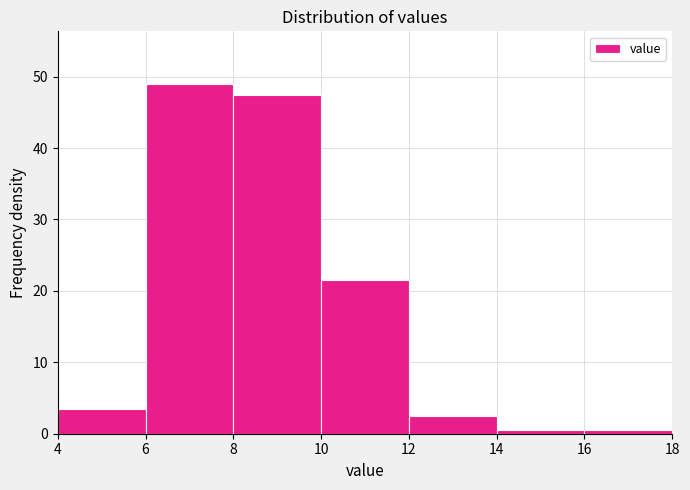

How tall is the bar that spans 6 to 8 on the x-axis? The values are not printed on the chart, so give them approximately, as read against the axis.

49